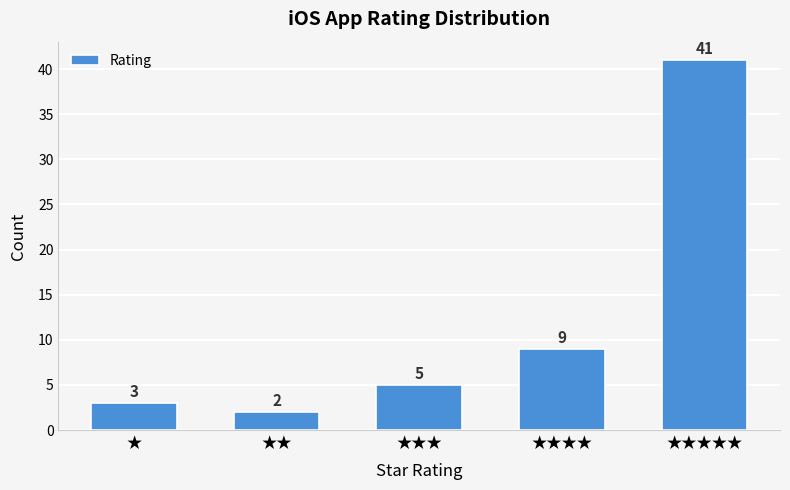

Reading right to left, extract all data points from this chart.

★★★★★=41	★★★★=9	★★★=5	★★=2	★=3